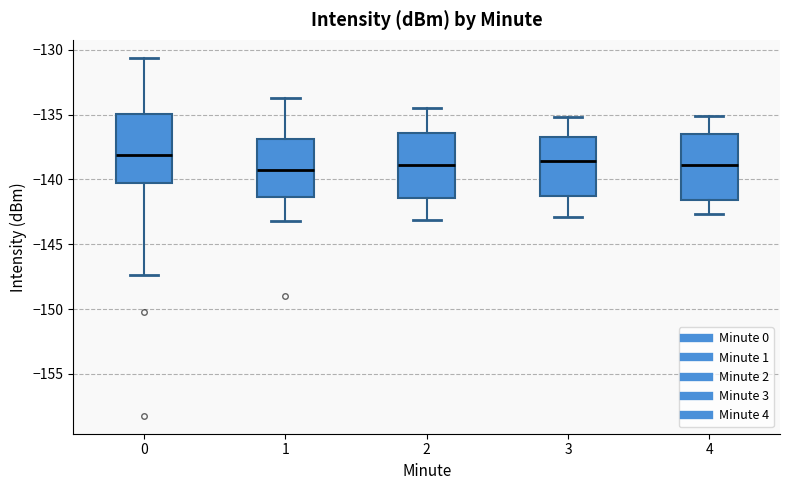

Reading left to right, read every box against the y-axis: the position of its median line, the range the box covers, and the ends of its whiskers. The values are not printed on the chart, so give them approximately, as read against the axis.

0: median -138.0, box -140.5 to -135.0, whiskers -147.5 to -130.5
1: median -139.5, box -141.5 to -137.0, whiskers -143.0 to -133.5
2: median -139.0, box -141.5 to -136.5, whiskers -143.0 to -134.5
3: median -138.5, box -141.0 to -136.5, whiskers -143.0 to -135.0
4: median -139.0, box -141.5 to -136.5, whiskers -142.5 to -135.0